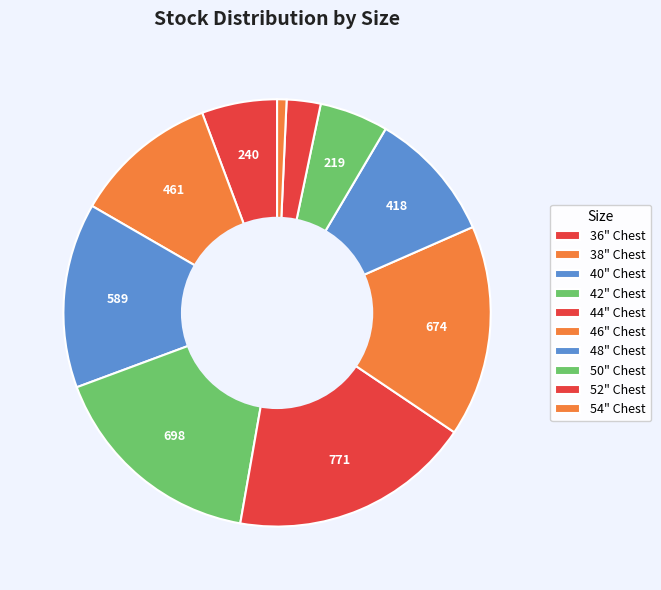

Which has a higher value, 48" Chest or 54" Chest?

48" Chest